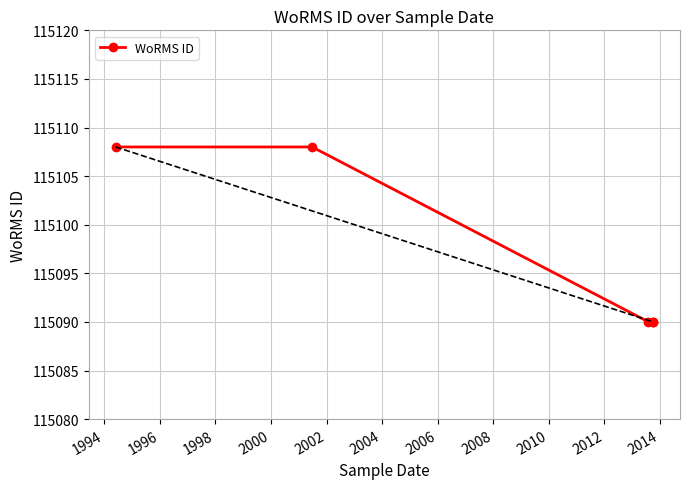

The value at 1998 is 73909. True or false?

False